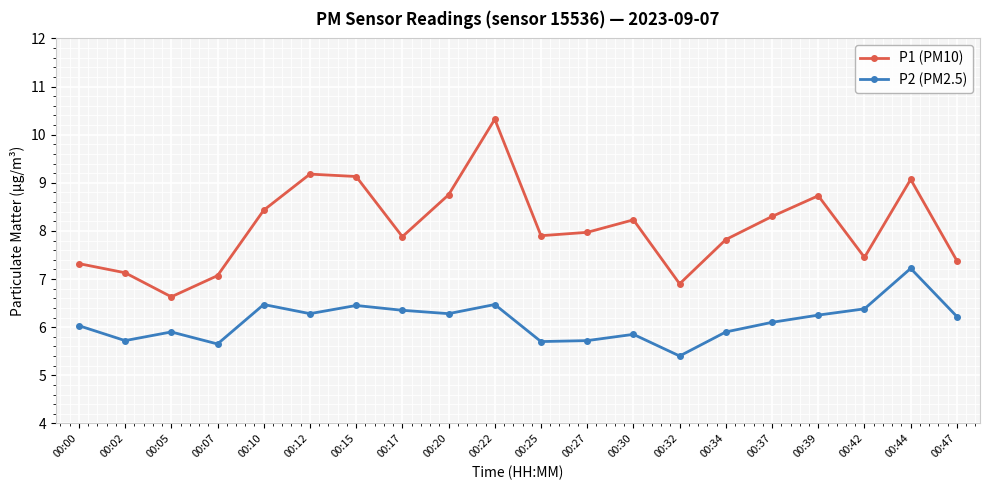

Rank the series by their average value, from lowest to highest.

P2 (PM2.5), P1 (PM10)